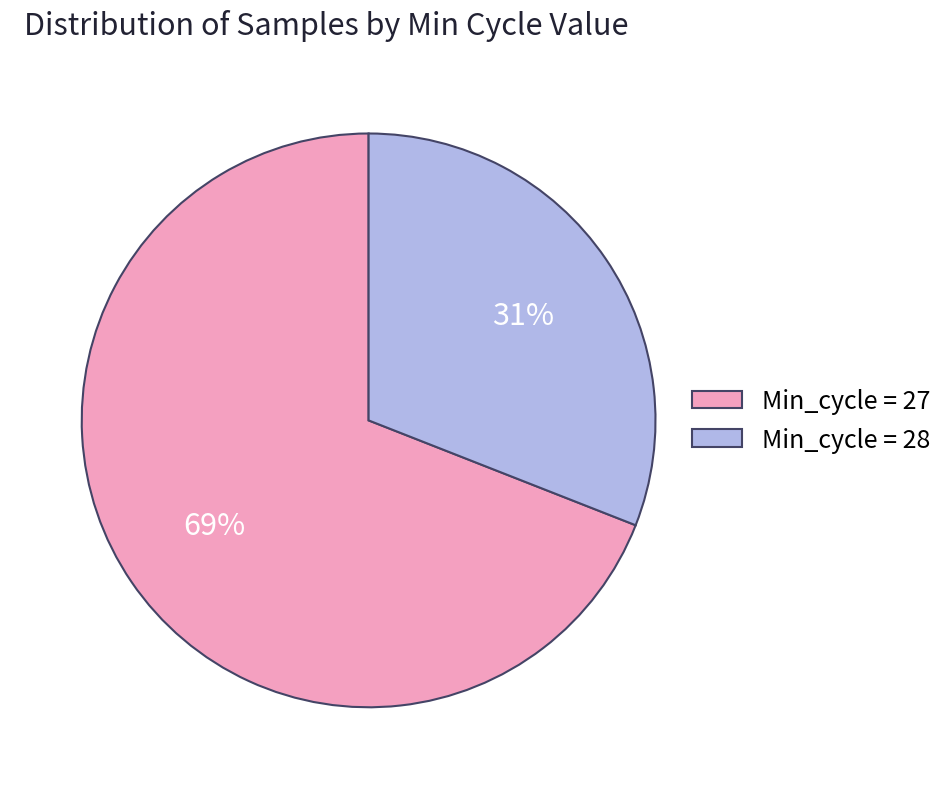

Rank the categories by value from lowest to highest.

Min_cycle = 28, Min_cycle = 27